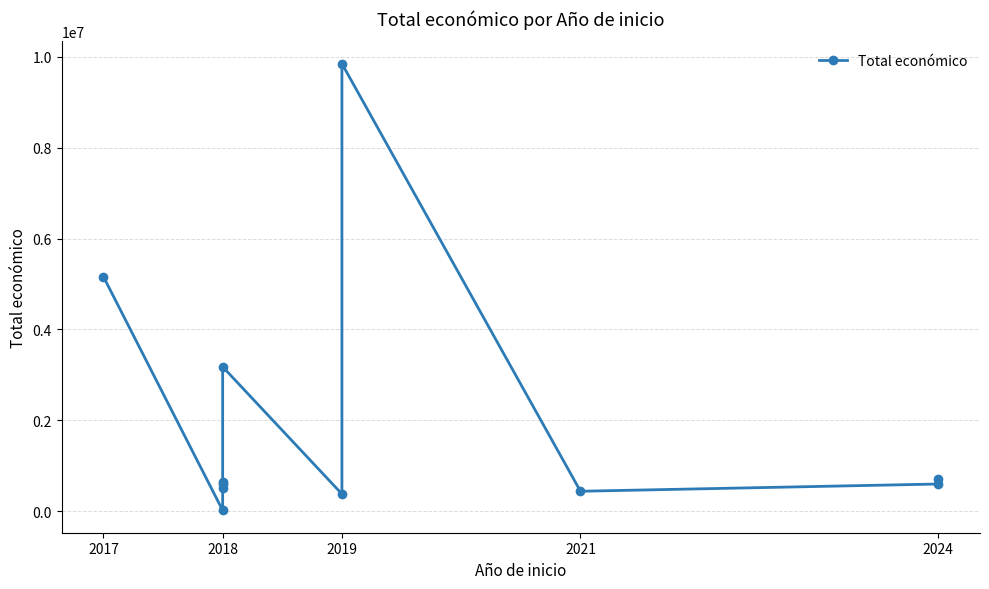

What is the difference between the maximum and second lowest values?

9468012